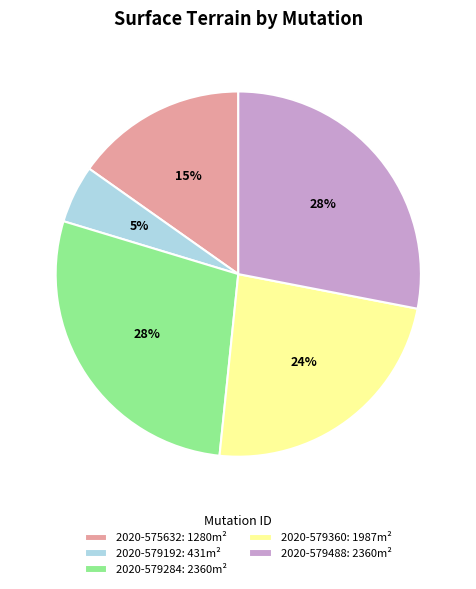

To the nearest percent, what is the difference between the largest and smallest slice percentages?

23%